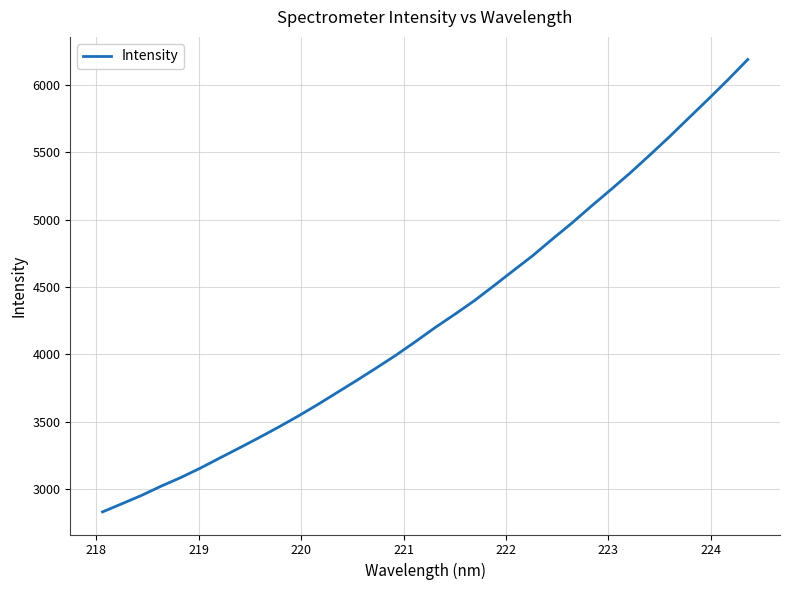

What is the minimum value shown in the chart?

2832.7